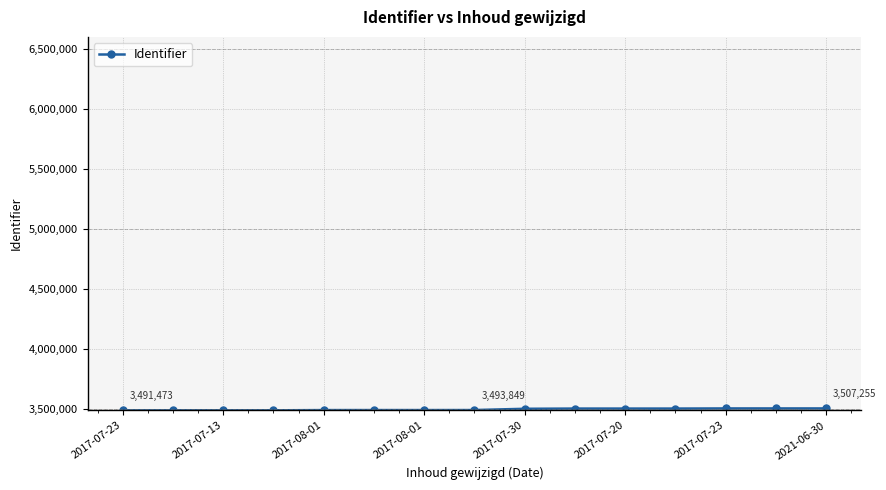

What is the average value?

3499006